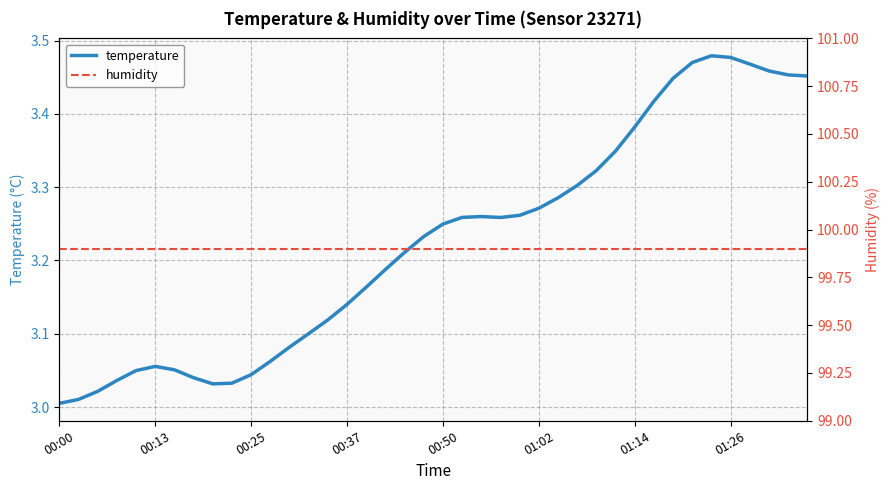

What is the spread (max minus min) of values at 34?

96.4